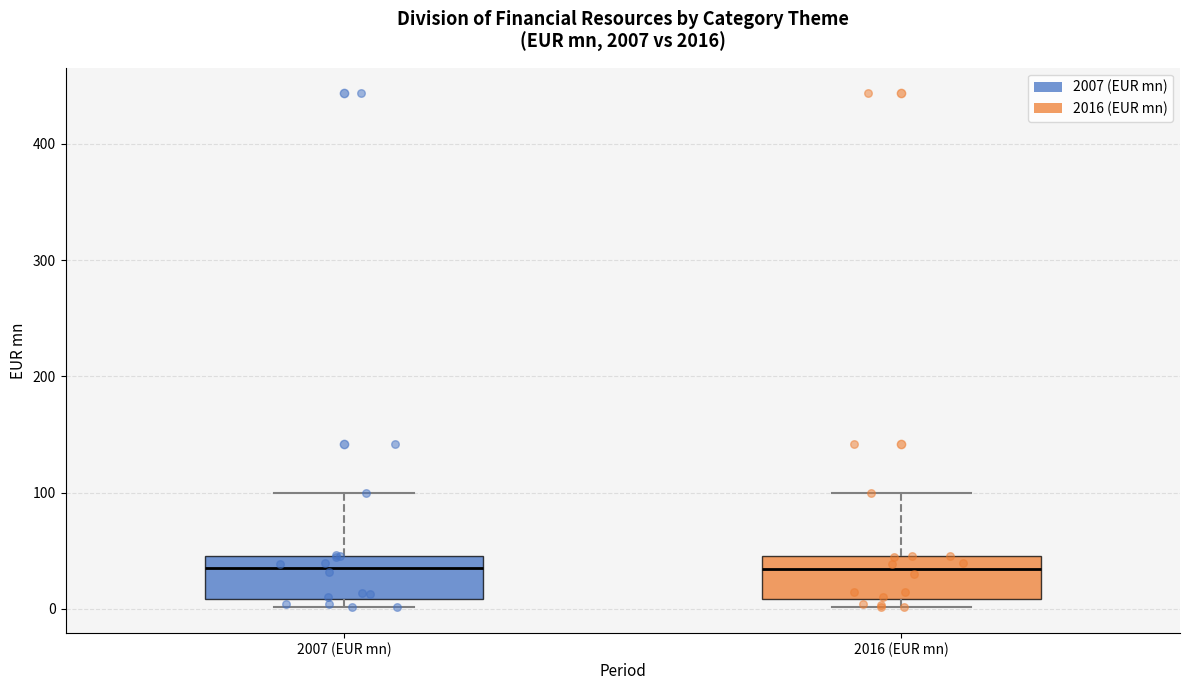

Reading left to right, read every box against the y-axis: the position of its median line, the range the box covers, and the ends of its whiskers. The values are not printed on the chart, so give them approximately, as read against the axis.

2007 (EUR mn): median 30, box 10 to 50, whiskers 0 to 100
2016 (EUR mn): median 30, box 10 to 50, whiskers 0 to 100